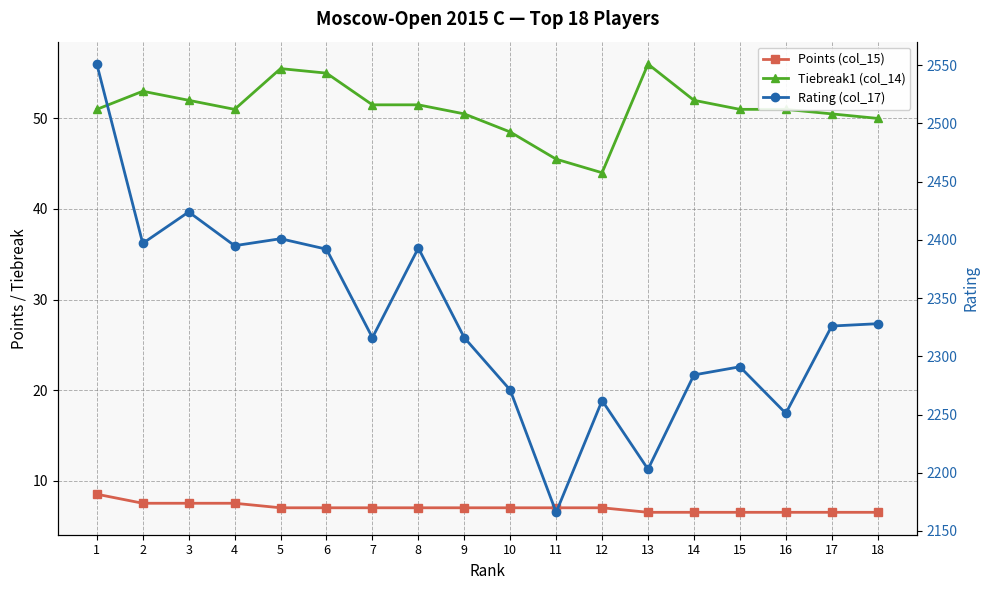

What are all the series names shown in the legend?

Points (col_15), Tiebreak1 (col_14), Rating (col_17)